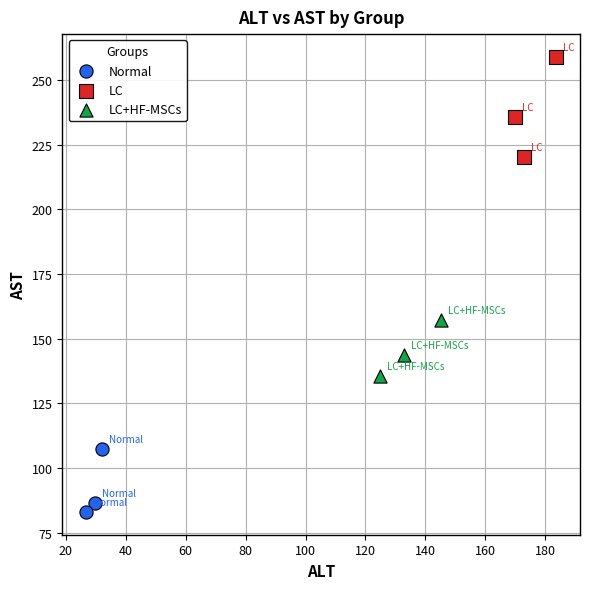

Which series contains the highest Y value?

LC